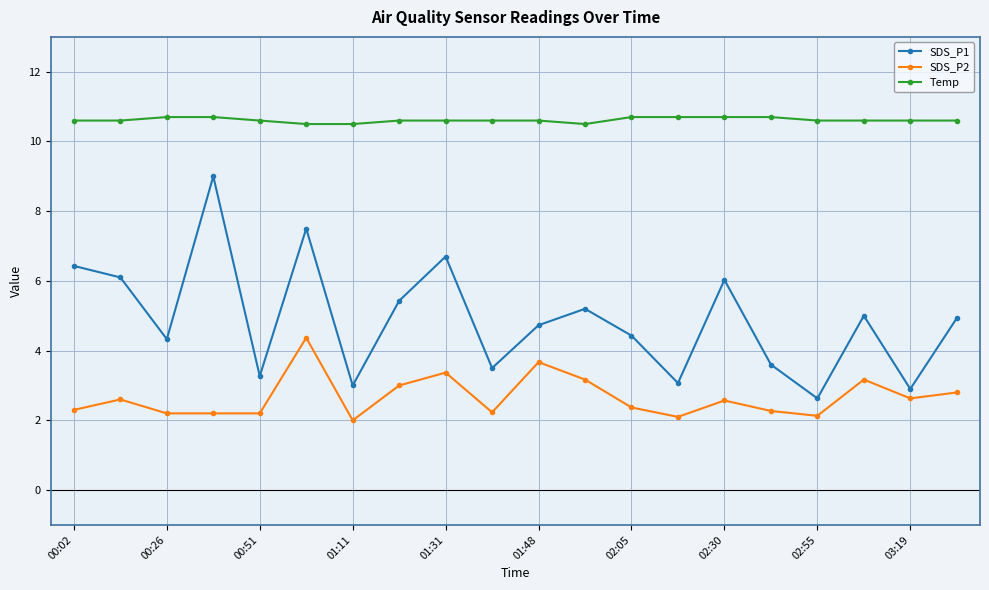

True or false: SDS_P2 and Temp cross at least once.

False